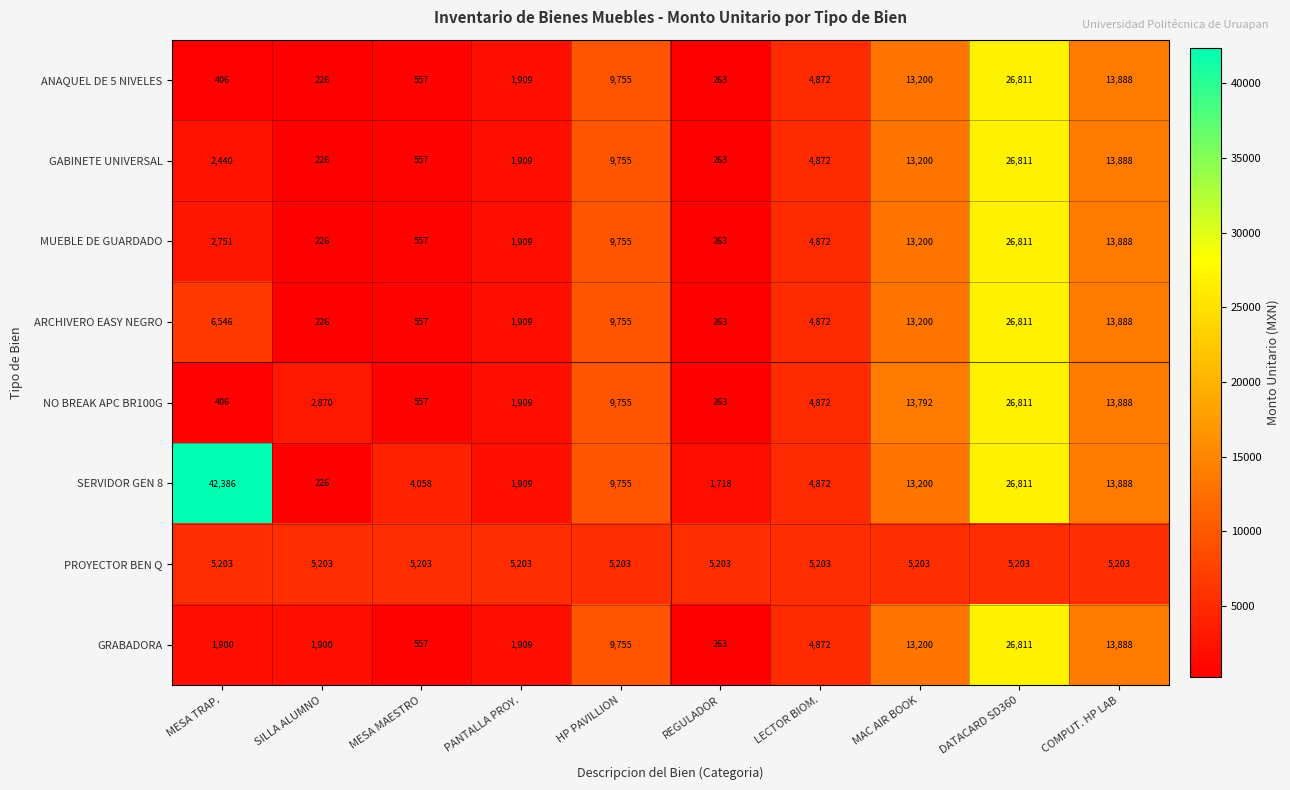

What is the difference between the maximum and second lowest values in the GABINETE UNIVERSAL series?

26548